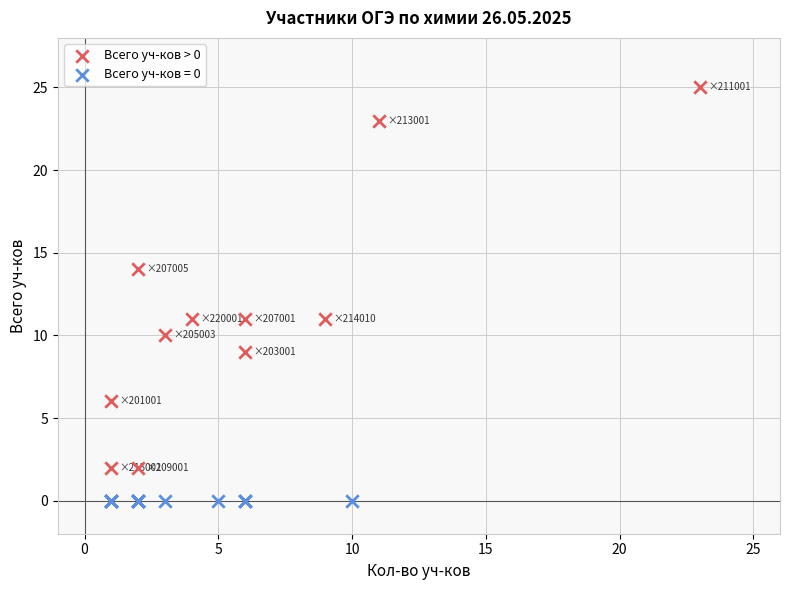

Which series contains the highest Y value?

Всего уч-ков > 0